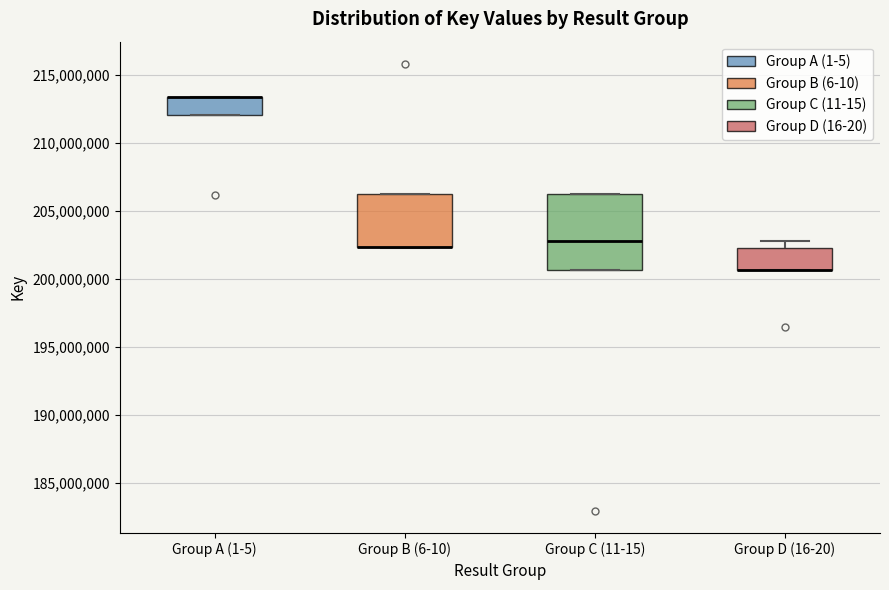

Reading left to right, transcribe this box plot: for each box, give where its median line is, the range the box spans, and where its two whiskers end, as read against the y-axis. The values are not printed on the chart, so give them approximately, as read against the axis.

Group A (1-5): median 213500000 (drawn on the box's upper edge), box 212000000 to 213500000, whiskers 212000000 to 213500000
Group B (6-10): median 202500000 (drawn on the box's lower edge), box 202500000 to 206000000, whiskers 202500000 to 206000000
Group C (11-15): median 203000000, box 200500000 to 206000000, whiskers 200500000 to 206000000
Group D (16-20): median 200500000 (drawn on the box's lower edge), box 200500000 to 202500000, whiskers 200500000 to 203000000